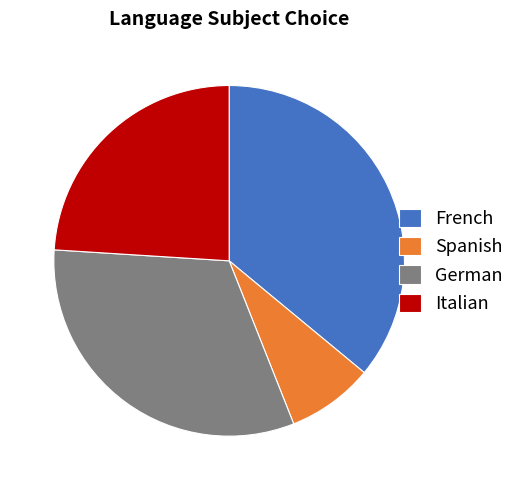

Is the sum of French and German greater than half?

Yes